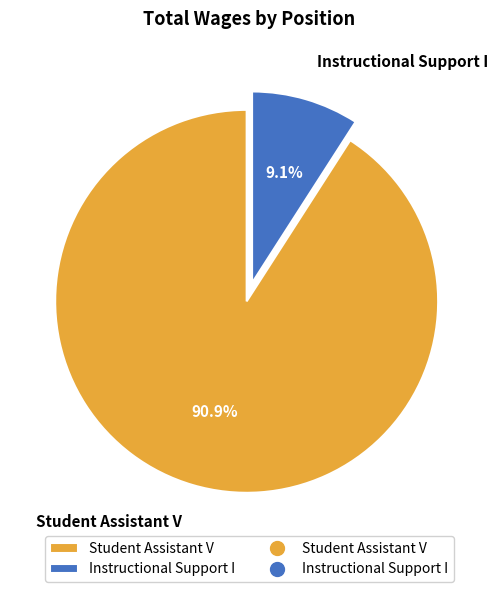

Rank the categories by value from lowest to highest.

Instructional Support I, Student Assistant V